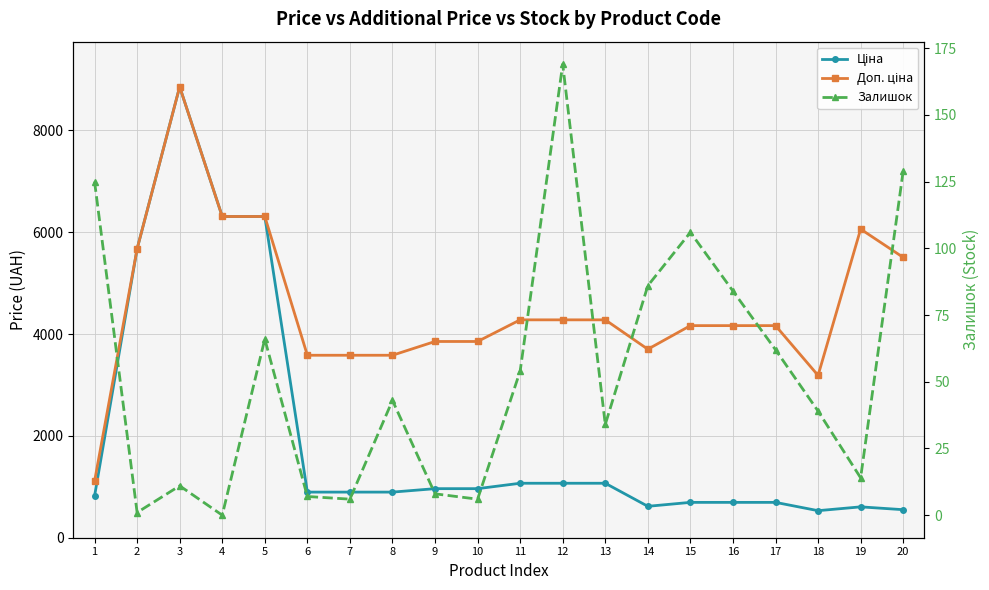

Which series changed the most between 9 and 12?

Доп. ціна